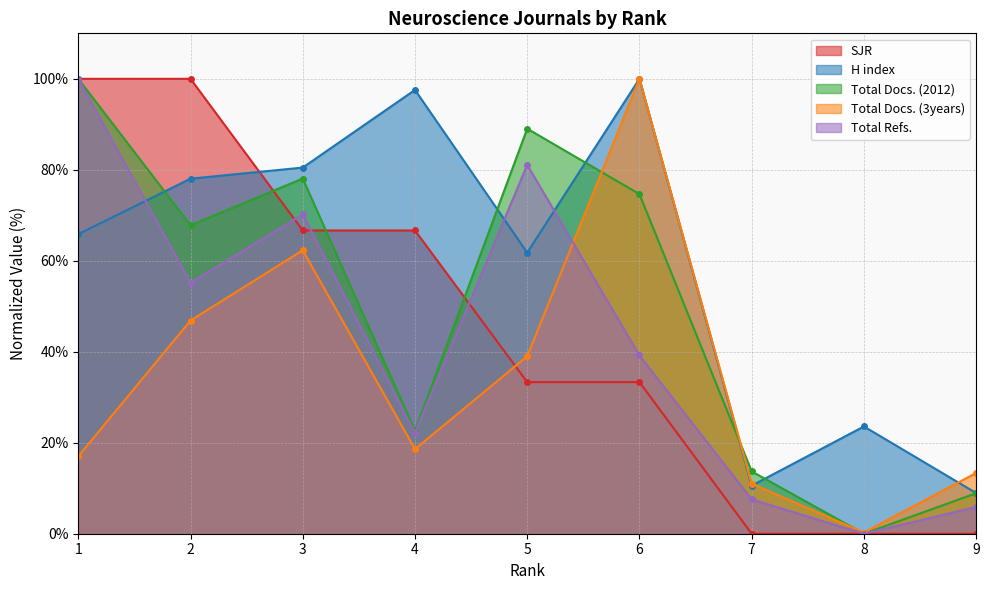

What is the sum of the Total Docs. (2012) values at 2 and 7?

81.5